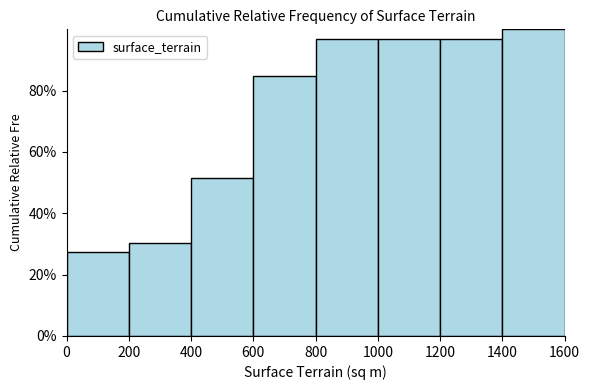

How tall is the bar that spans 1200 to 1400 on the x-axis? The values are not printed on the chart, so give them approximately, as read against the axis.

96